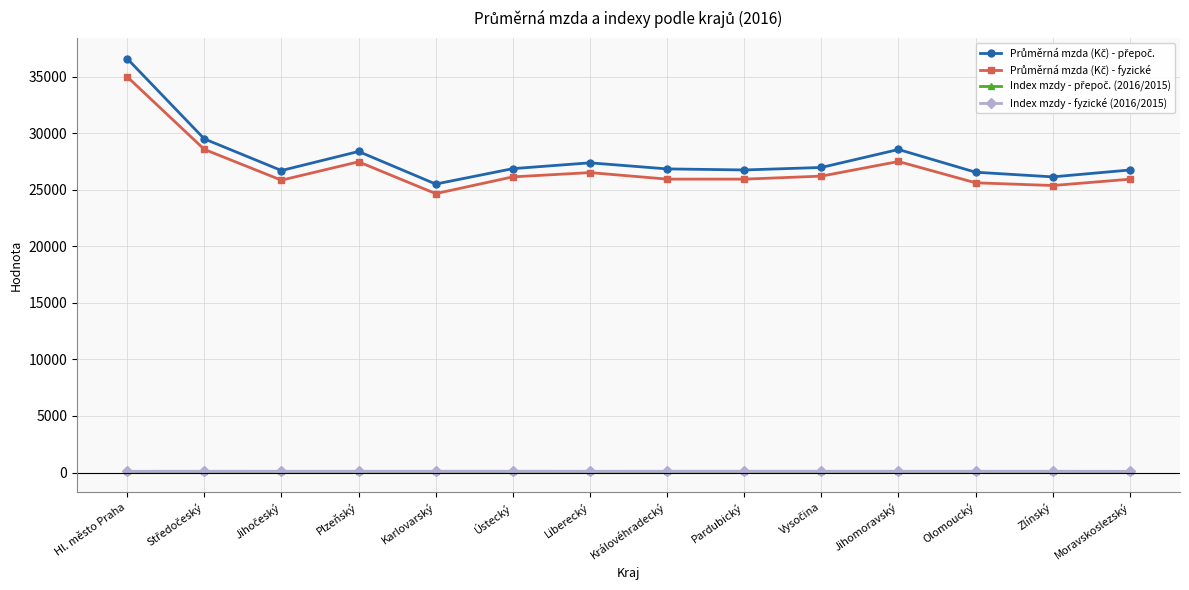

True or false: Index mzdy - fyzické (2016/2015) has more than 1 interior local peaks.

True